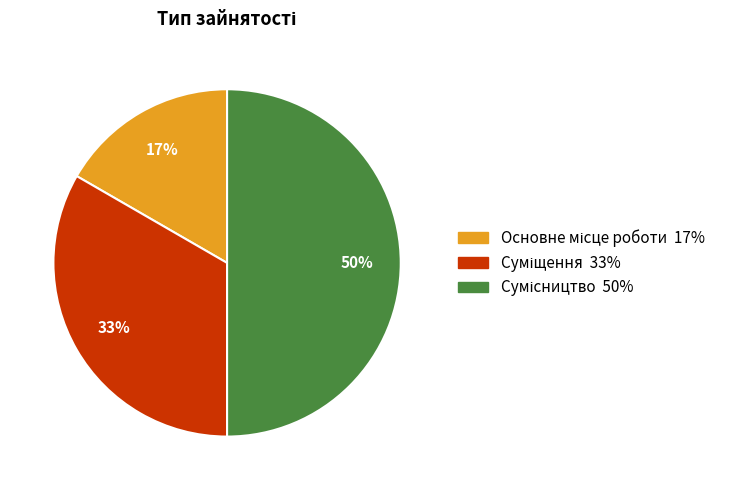

To the nearest percent, what is the difference between the largest and smallest slice percentages?

33%